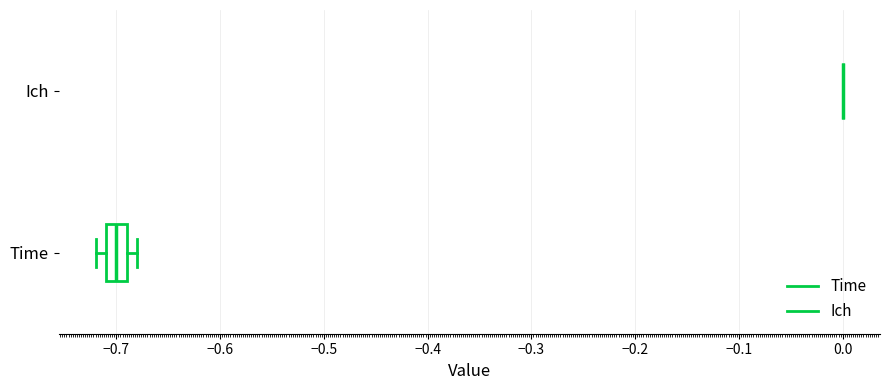

Reading bottom to top, transcribe this box plot: for each box, give where its median line is, the range the box spans, and where its two whiskers end, as read against the x-axis. The values are not printed on the chart, so give them approximately, as read against the axis.

Time: median -0.70, box -0.71 to -0.69, whiskers -0.72 to -0.68
Ich: box collapsed to a line at 0.00, whiskers 0.00 to 0.00